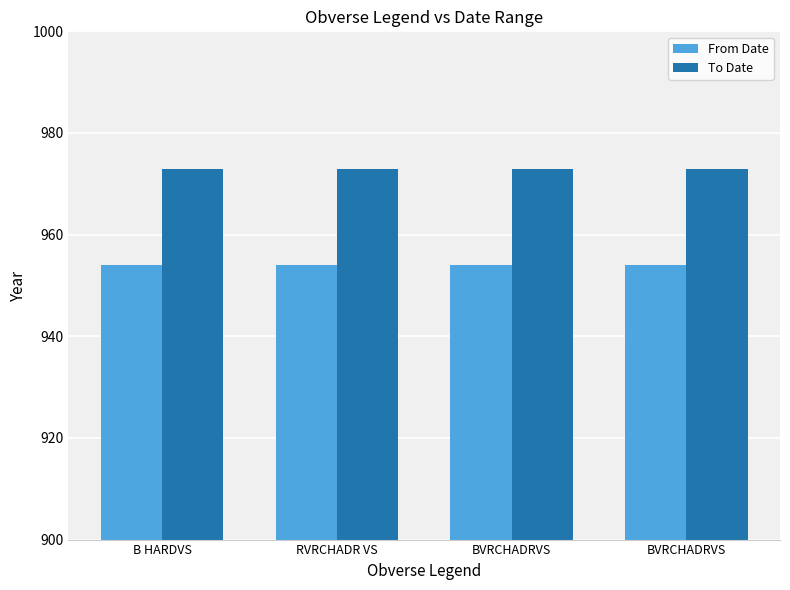

What is the difference between the highest and lowest values at BVRCHADRVS?

19